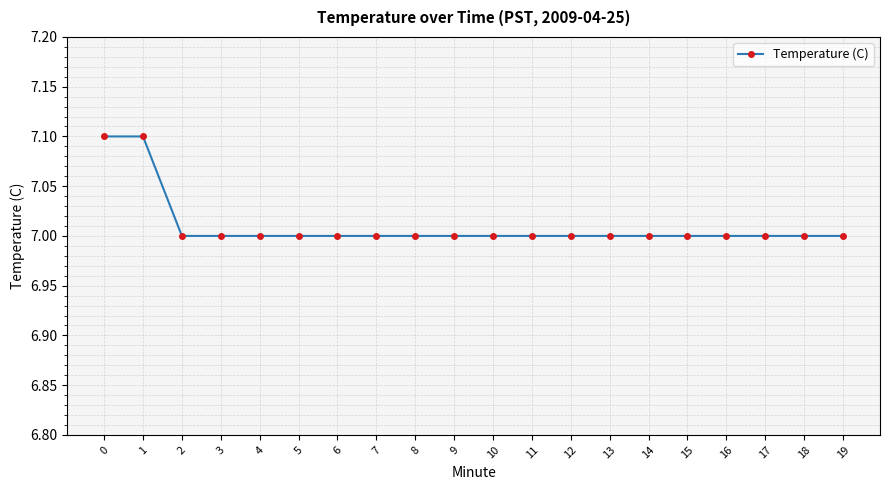

True or false: the data shows 7.0 at 16.

True